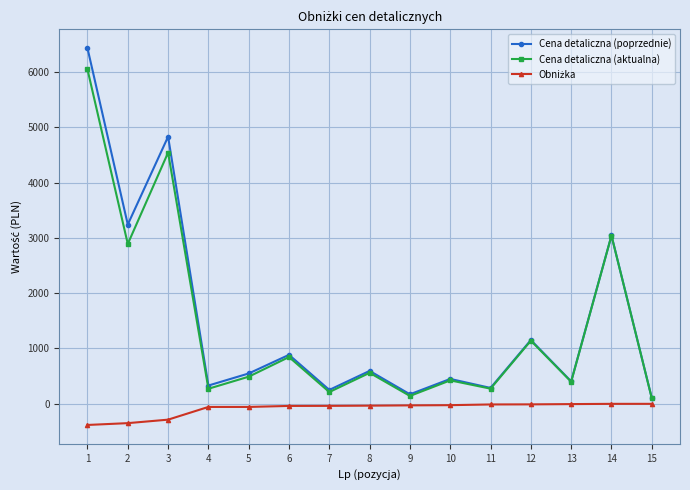

Is the value of Cena detaliczna (aktualna) at 11 greater than the value of Cena detaliczna (poprzednie) at 6?

No